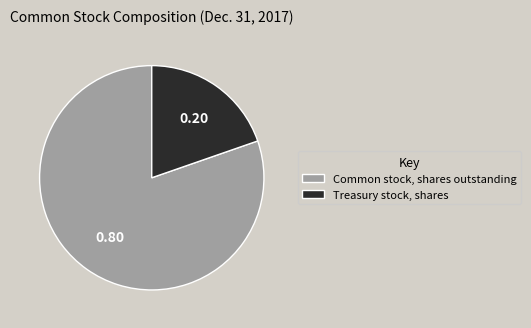

Is the sum of Common stock, shares outstanding and Treasury stock, shares greater than half?

Yes